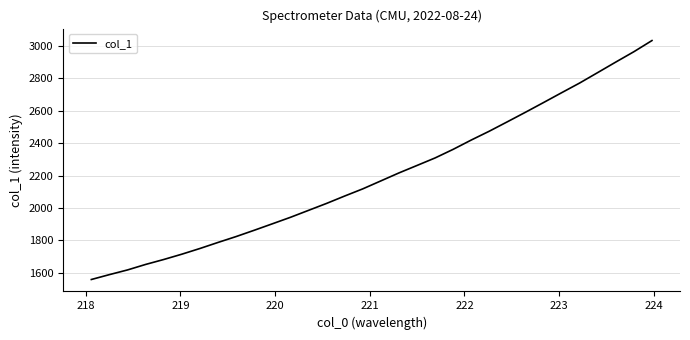

What is the maximum value shown in the chart?

3032.2